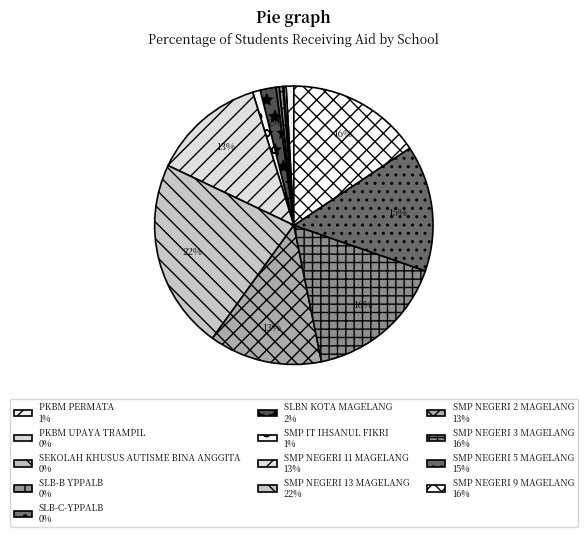

Count the number of slices in the pie.

13